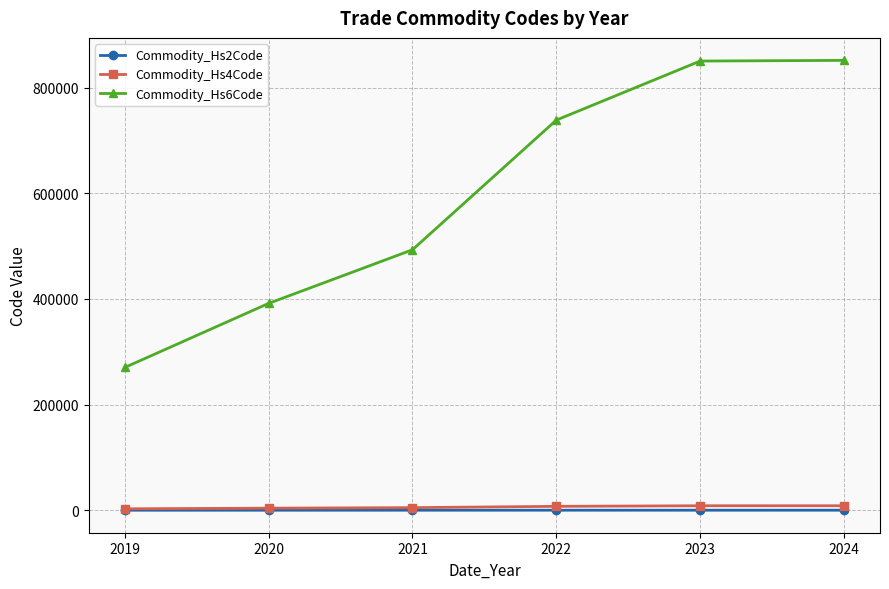

The Commodity_Hs2Code series shows 73.7 at 2022. True or false?

True